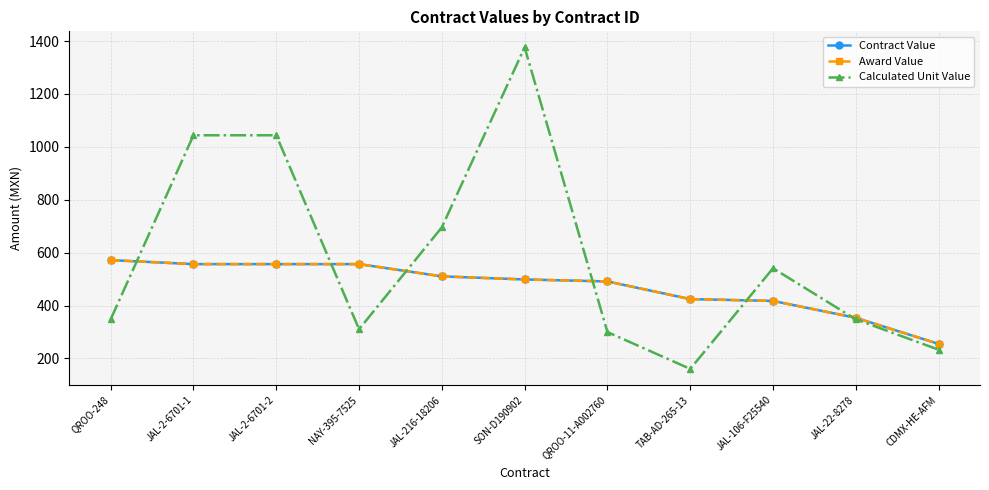

Is this an area chart (filled region under the line)?

No